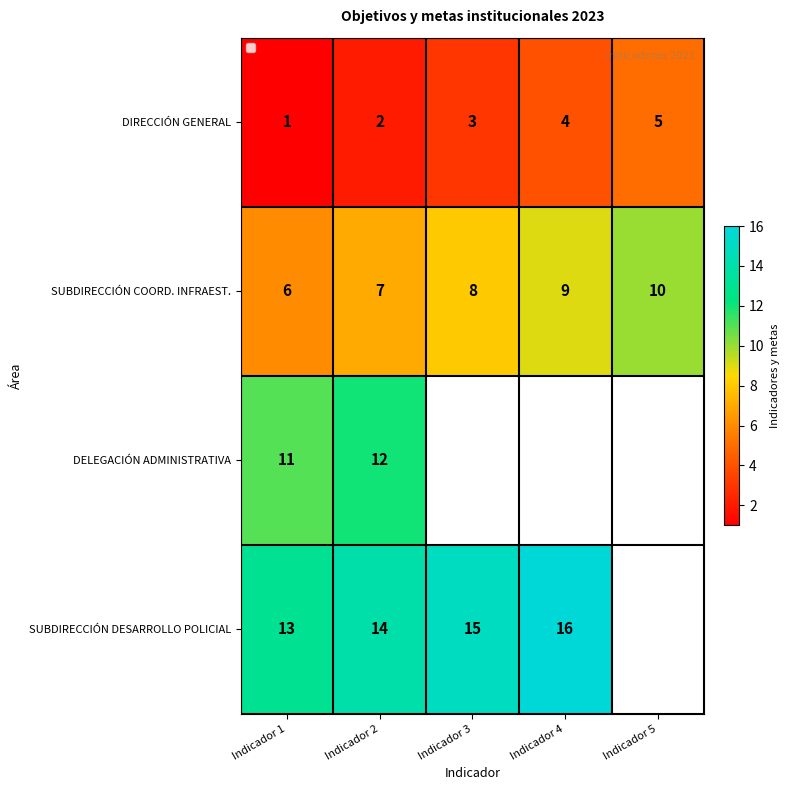

Is the value of SUBDIRECCIÓN COORD. INFRAEST. at Indicador 5 greater than the value of DIRECCIÓN GENERAL at Indicador 2?

Yes